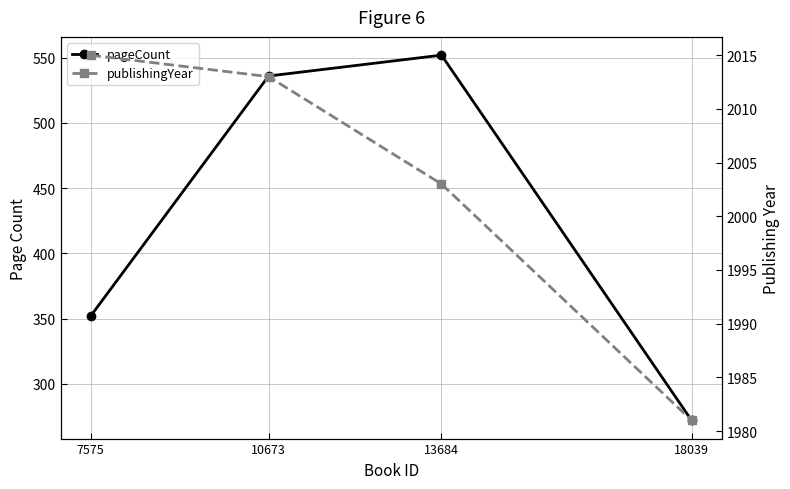

Rank the series by their average value, from lowest to highest.

pageCount, publishingYear